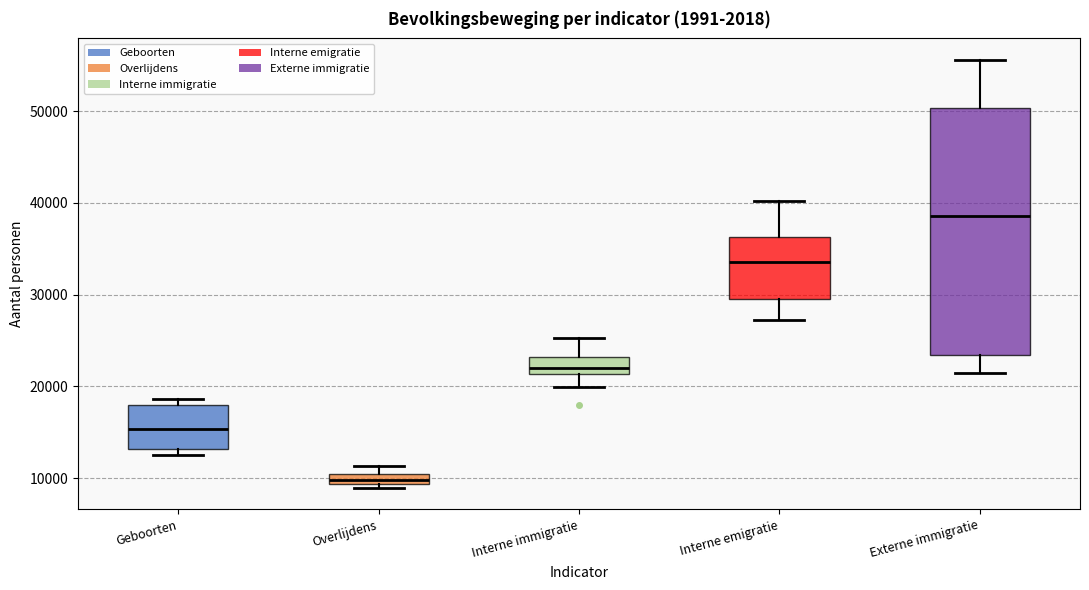

Where is the lower edge of the box for Overlijdens on the y-axis? The values are not printed on the chart, so give them approximately, as read against the axis.

9000